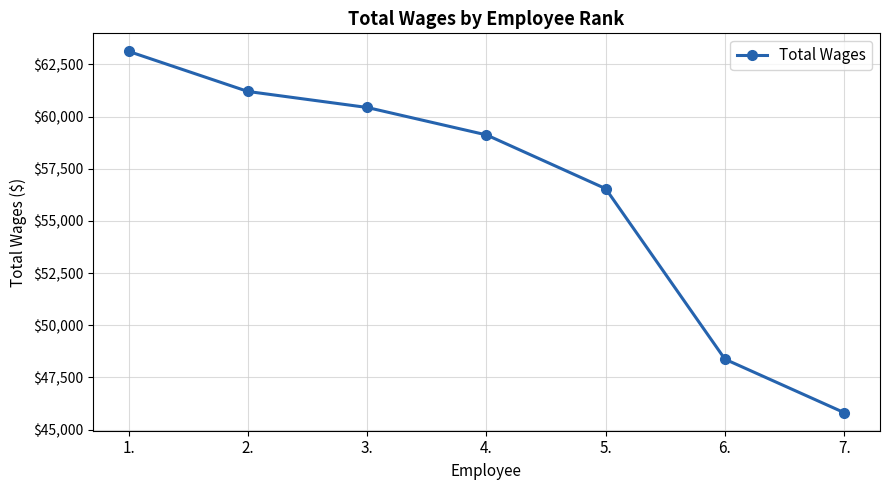

True or false: the data shows 60438 at 3..

True